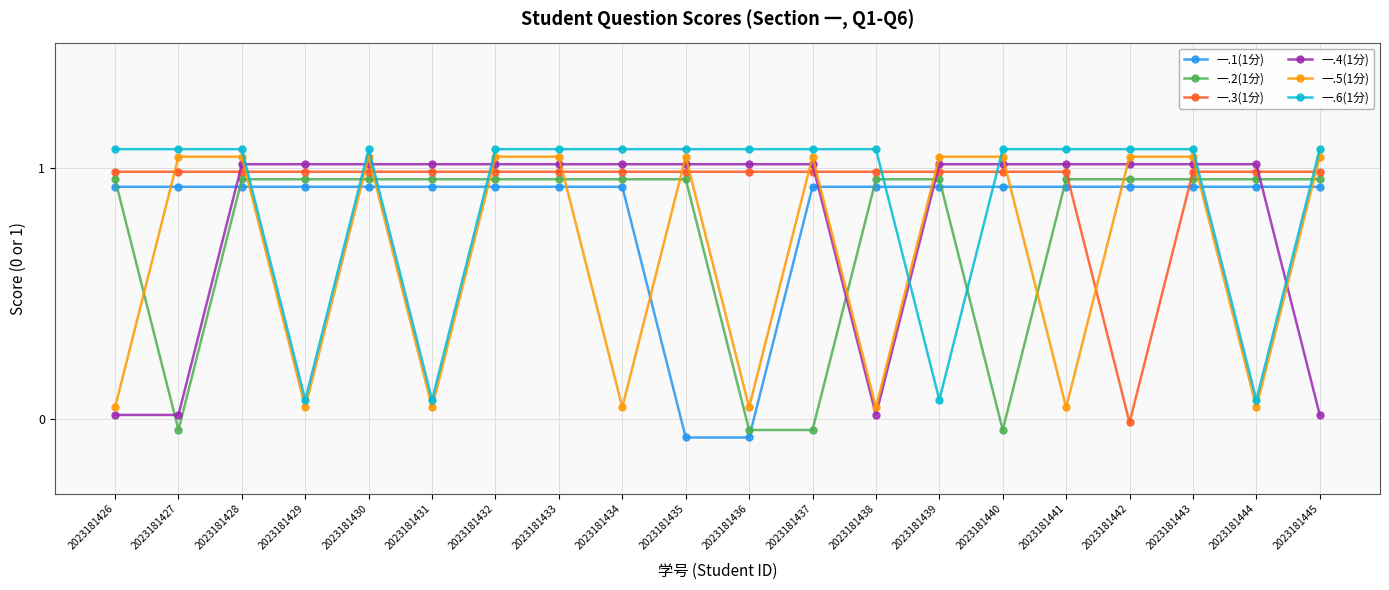

Which series changed the most between 2023181426 and 2023181440?

一.2(1分)